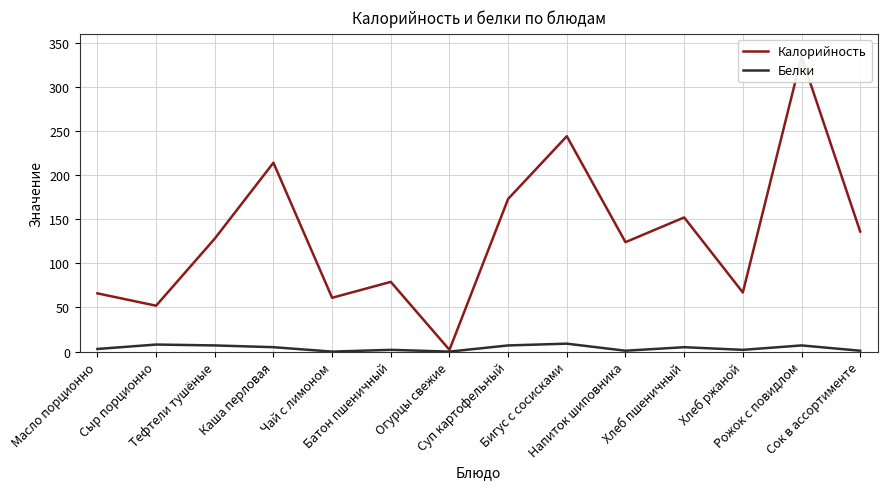

What position from the left is Тефтели тушёные?

3